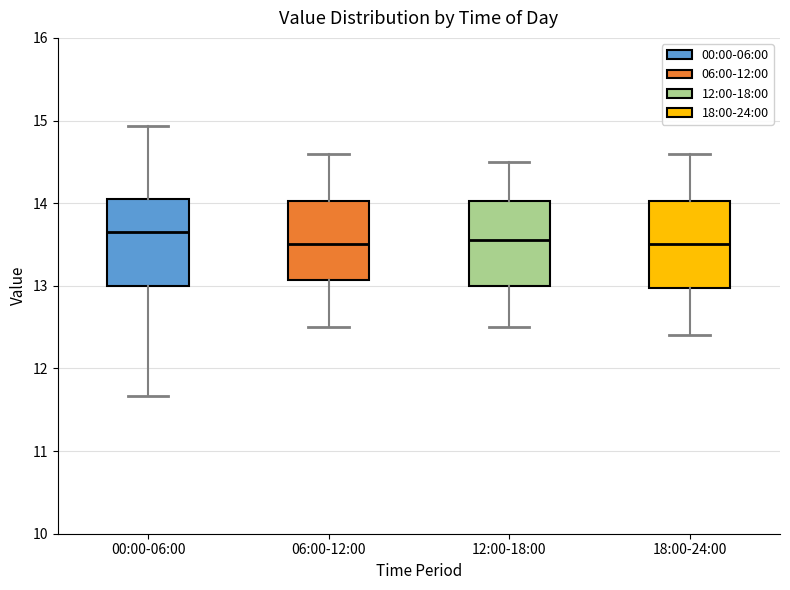

Where does the median line of the box for 06:00-12:00 sit on the y-axis? The values are not printed on the chart, so give them approximately, as read against the axis.

13.5